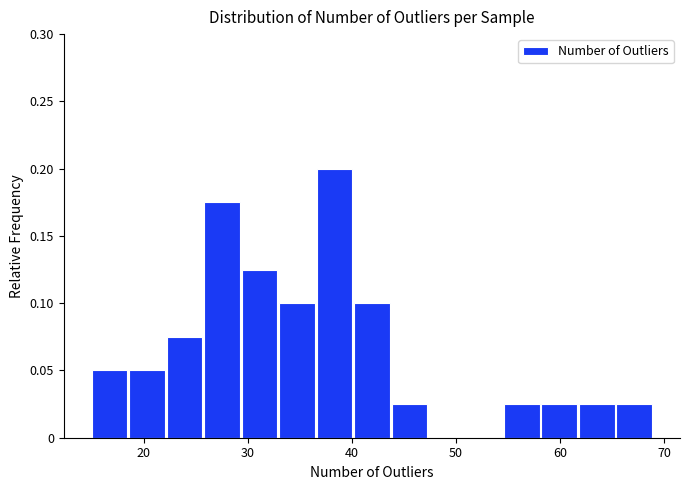

Read against the x-axis, roughly where is the centre of the tallest bar?

38